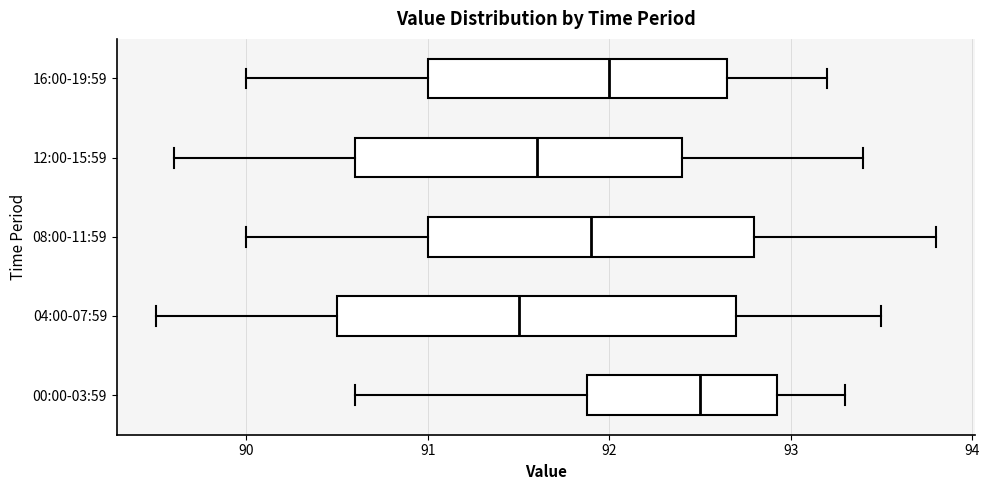

Comparing the boxes themselves (not the whiskers), which one is the widest?

04:00-07:59